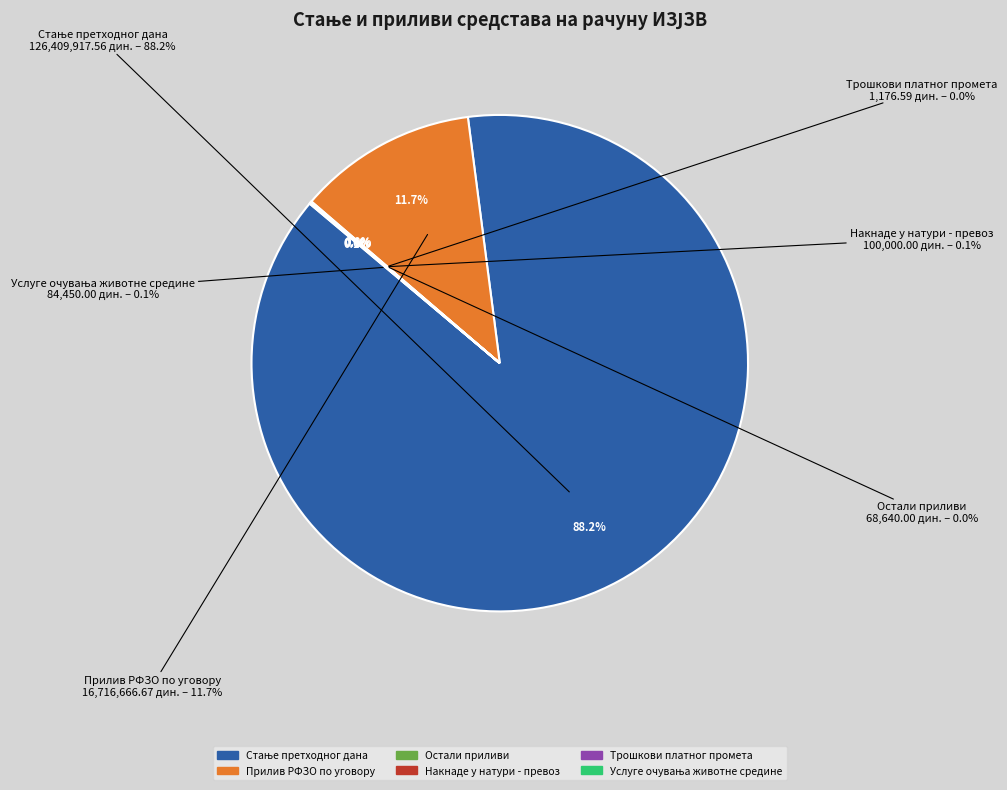

Combined, what portion of the pie is ПРИЛИВ РФЗО ПО УГОВОРУ ЗА 2022. and НАКНАДЕ У НАТУРИ - ПРЕВОЗ?

11.7%